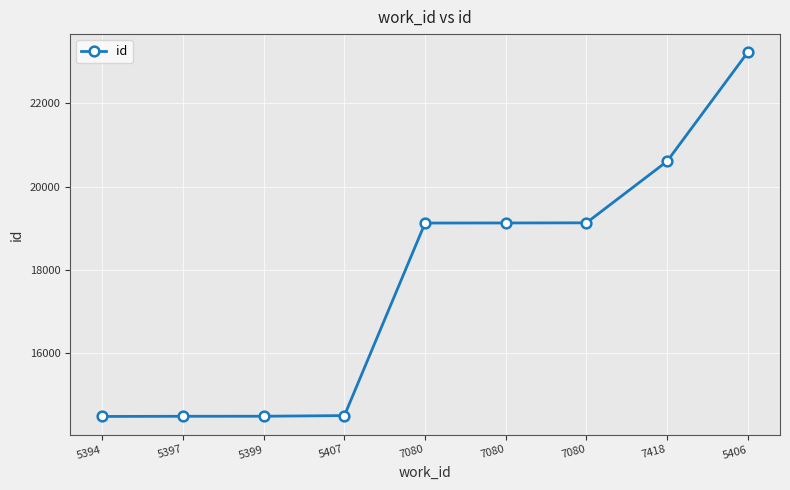

What is the change in value from 5407 to 5406?

+8715